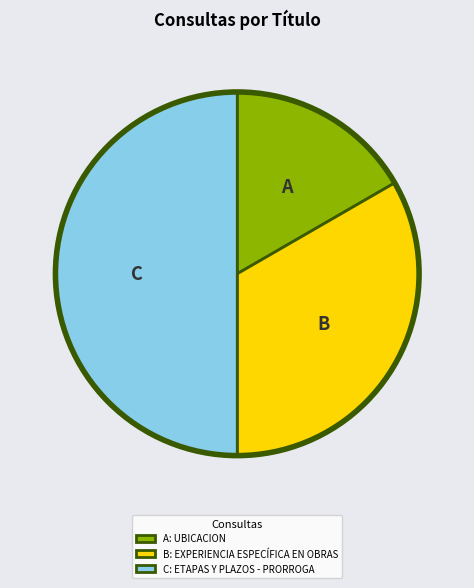

Which slice is the smallest?

A: UBICACION